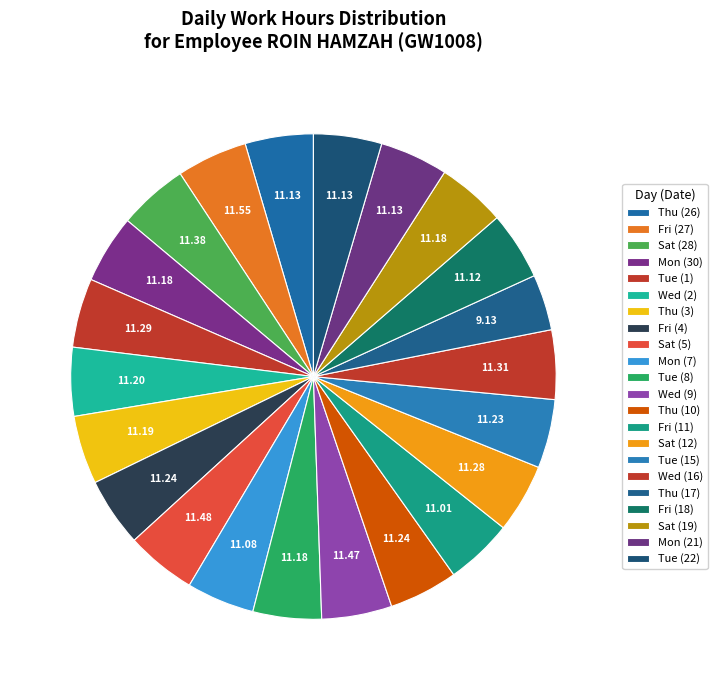

To the nearest percent, what is the difference between the largest and smallest slice percentages?

1%